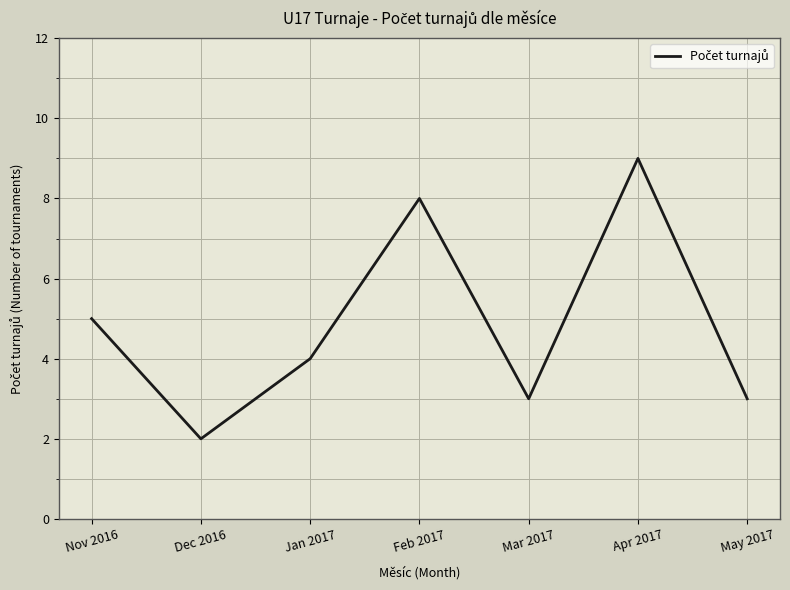

Approximately how many times larger is the value at May 2017 compared to Dec 2016?

1.5